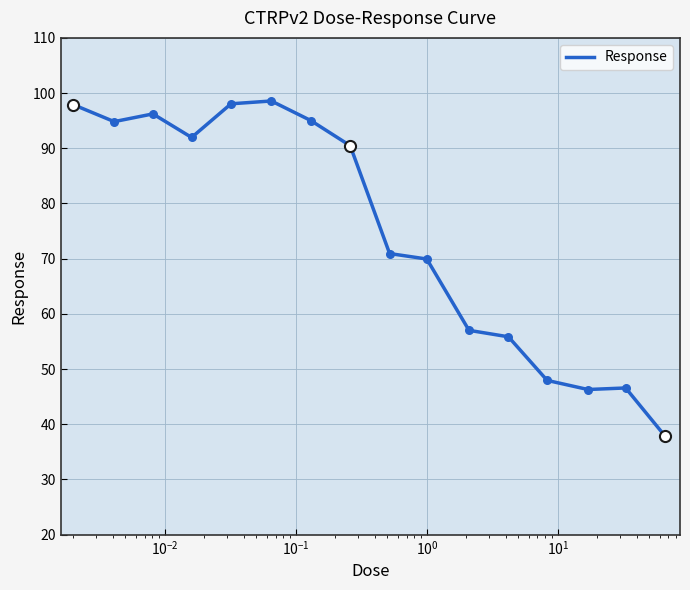

What is the difference between the maximum and minimum values?

60.7